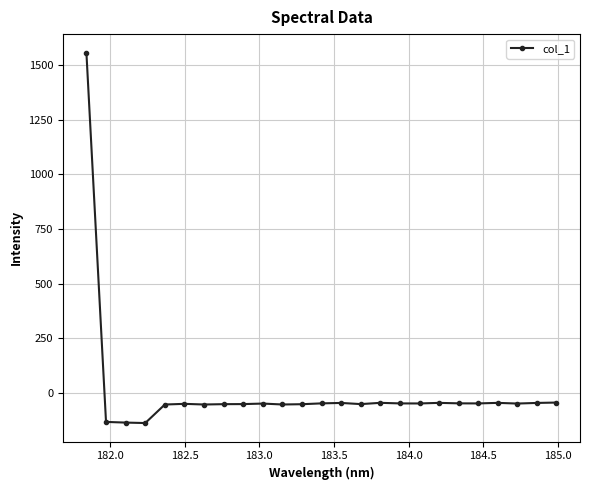

What is the minimum value shown in the chart?

-137.6